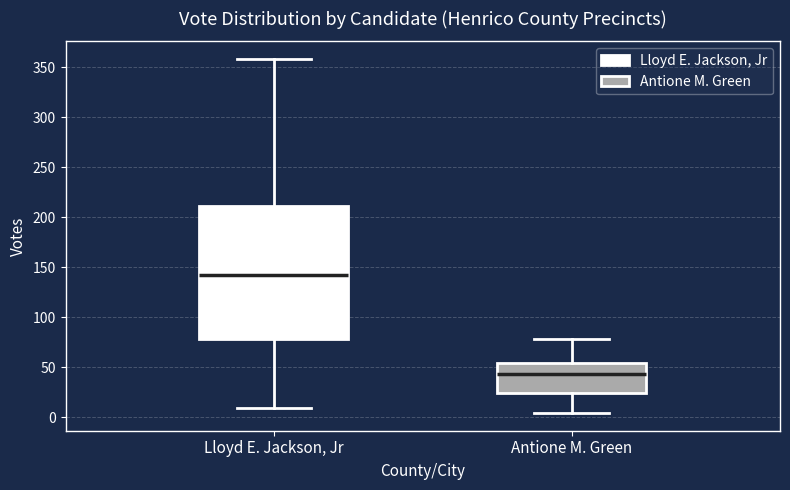

Where is the lower edge of the box for Lloyd E. Jackson, Jr on the y-axis? The values are not printed on the chart, so give them approximately, as read against the axis.

80